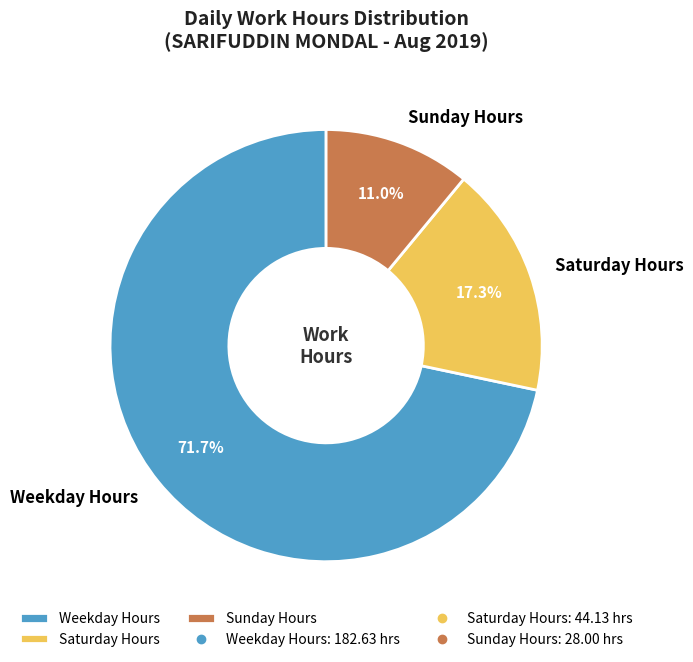

Approximately how many times larger is the value at Sunday Hours compared to Saturday Hours?

0.6